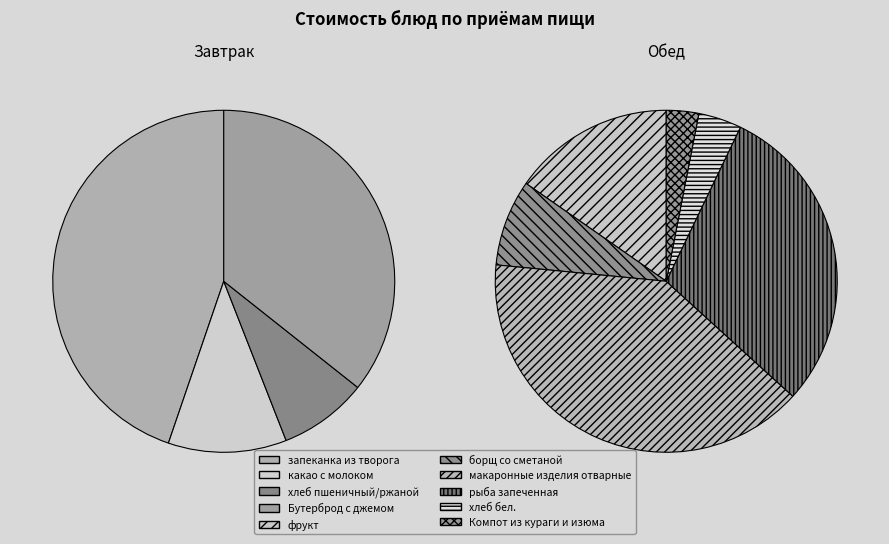

Does хлеб бел. represent more than half of the total?

No